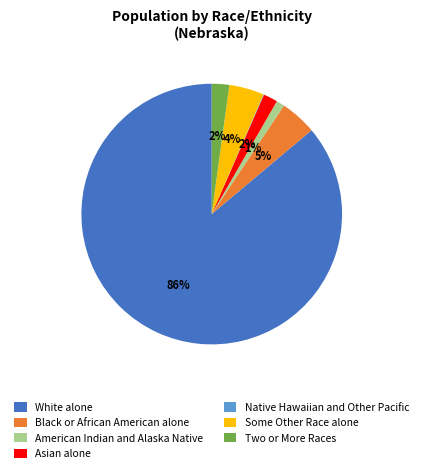

What percentage is the Black or African American alone slice, to the nearest percent?

5%